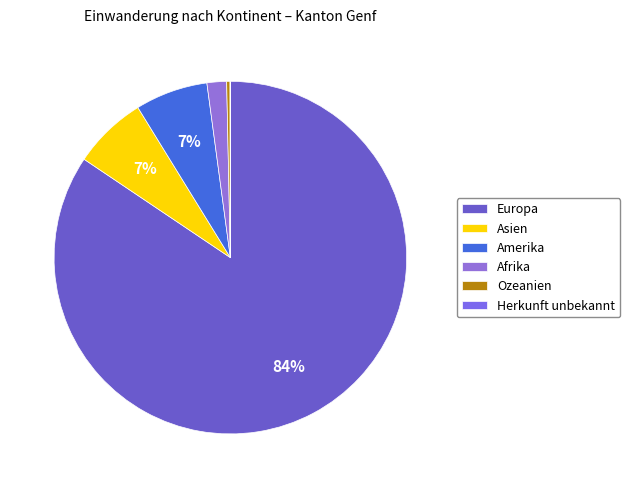

How many segments does this pie chart have?

6